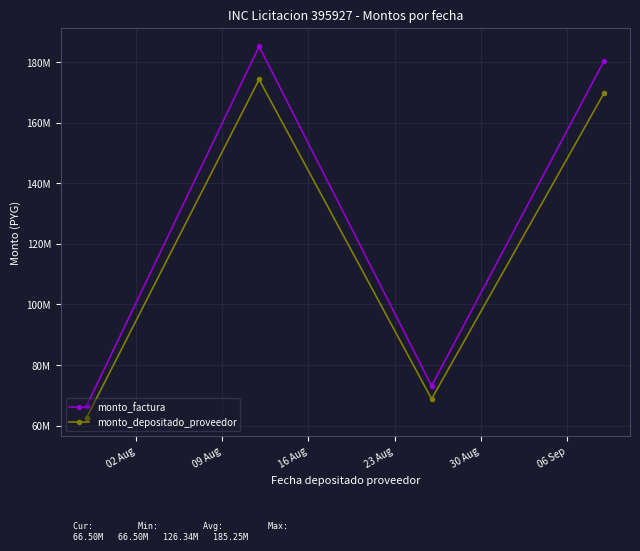

Is this an area chart (filled region under the line)?

No